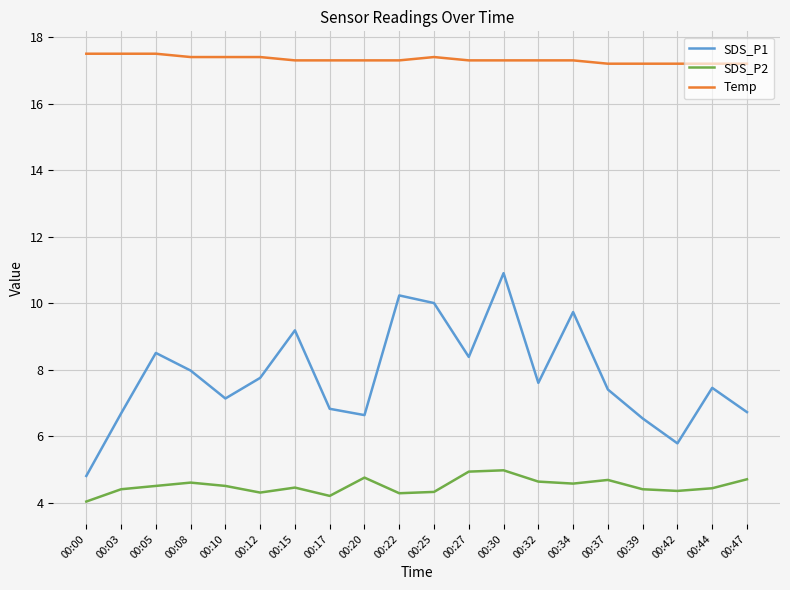

What is the difference between the Temp values at 00:10 and 00:42?

0.2